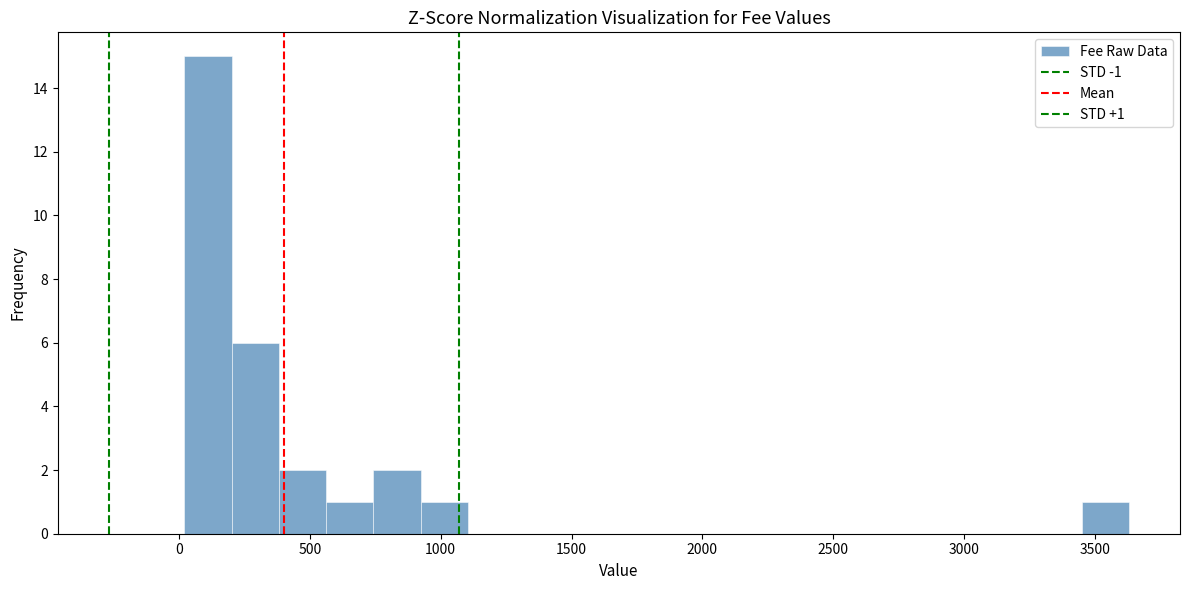

Read against the x-axis, roughly where is the centre of the tallest bar?

100